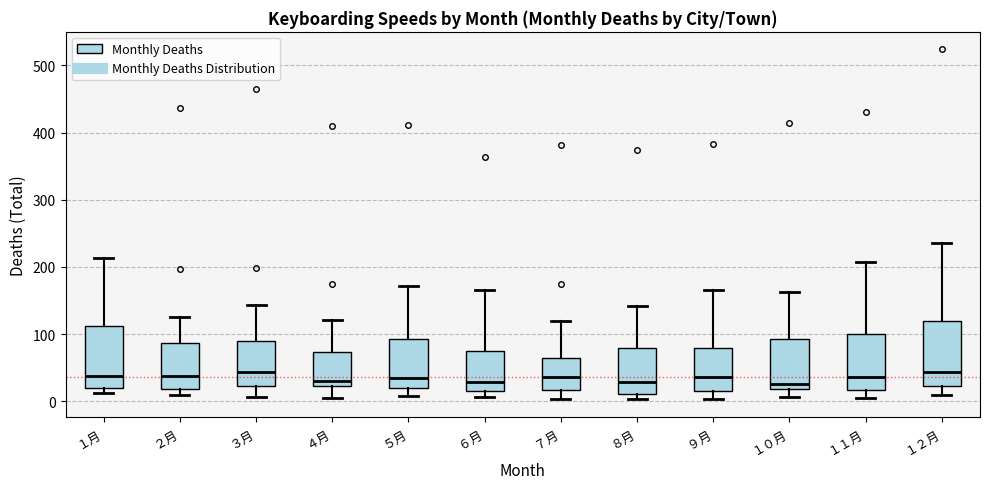

Reading left to right, transcribe this box plot: for each box, give where its median line is, the range the box spans, and where its two whiskers end, as read against the y-axis. The values are not printed on the chart, so give them approximately, as read against the axis.

１月: median 40, box 20 to 110, whiskers 10 to 210
２月: median 40, box 20 to 90, whiskers 10 to 130
３月: median 40, box 20 to 90, whiskers 10 to 140
４月: median 30, box 20 to 70, whiskers 10 to 120
５月: median 40, box 20 to 90, whiskers 10 to 170
６月: median 30, box 20 to 80, whiskers 10 to 170
７月: median 40, box 20 to 70, whiskers 0 to 120
８月: median 30, box 10 to 80, whiskers 0 to 140
９月: median 40, box 20 to 80, whiskers 0 to 170
１０月: median 30, box 20 to 90, whiskers 10 to 160
１１月: median 40, box 20 to 100, whiskers 10 to 210
１２月: median 40, box 20 to 120, whiskers 10 to 240